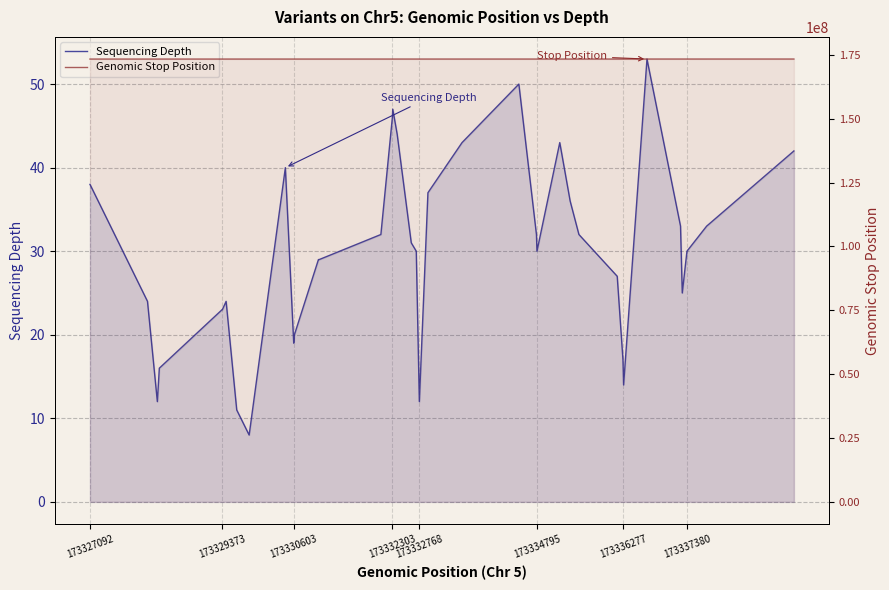

True or false: Sequencing Depth and Genomic Stop Position intersect in this chart.

False